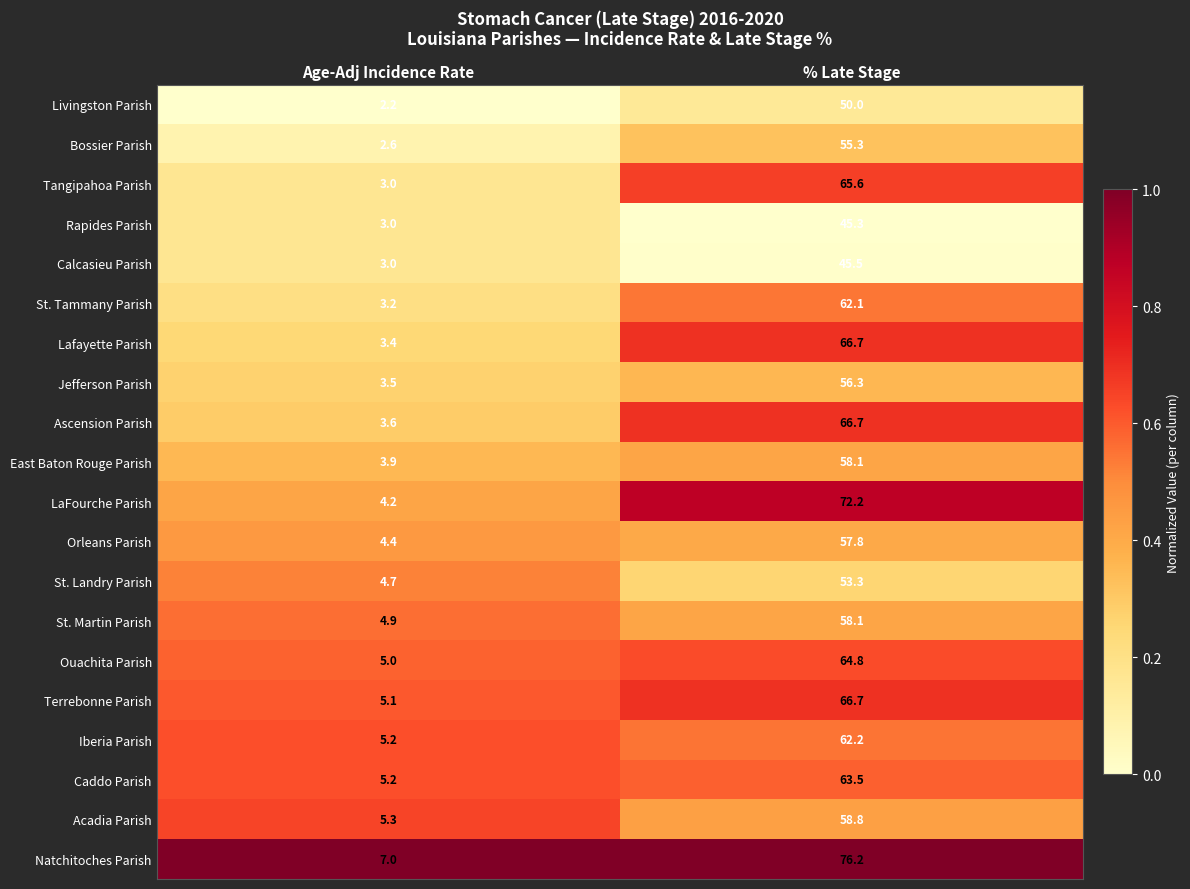

Which series has the largest range (max minus min)?

Natchitoches Parish